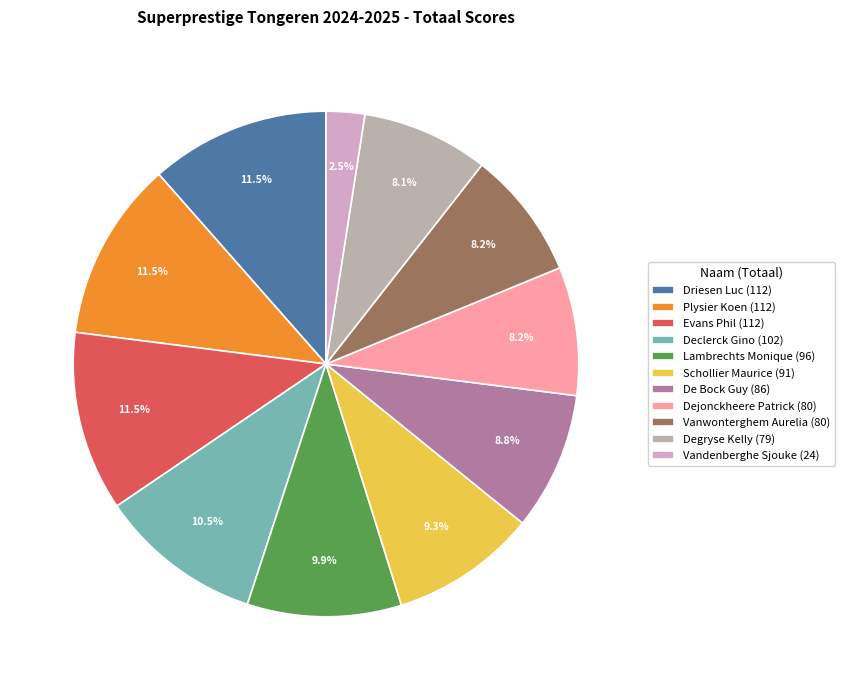

What is the ratio of the value at De Bock Guy to the value at Plysier Koen?

0.8